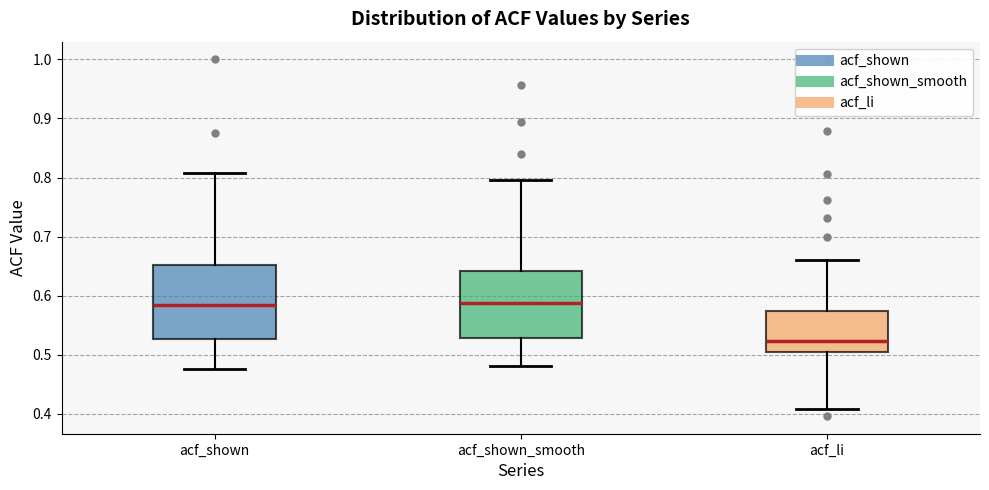

Which box's median line is the lowest?

acf_li